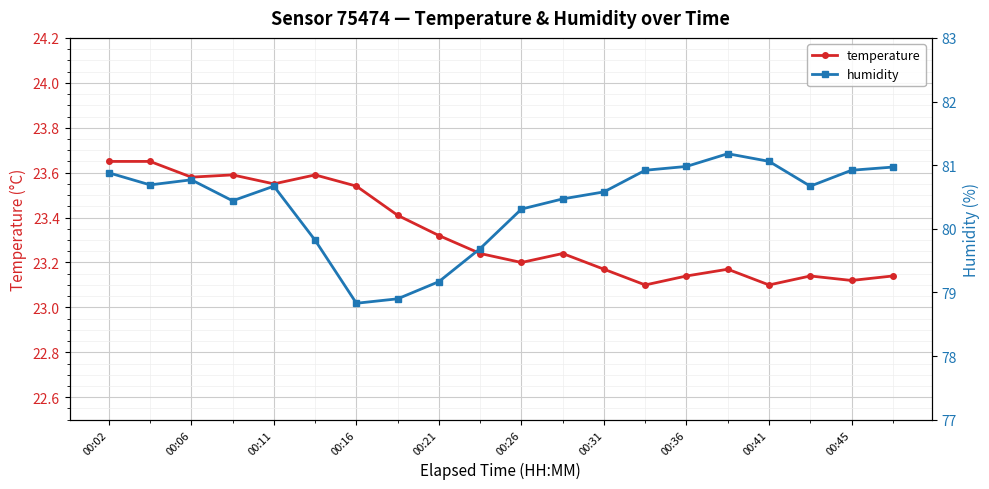

True or false: humidity and temperature intersect in this chart.

False